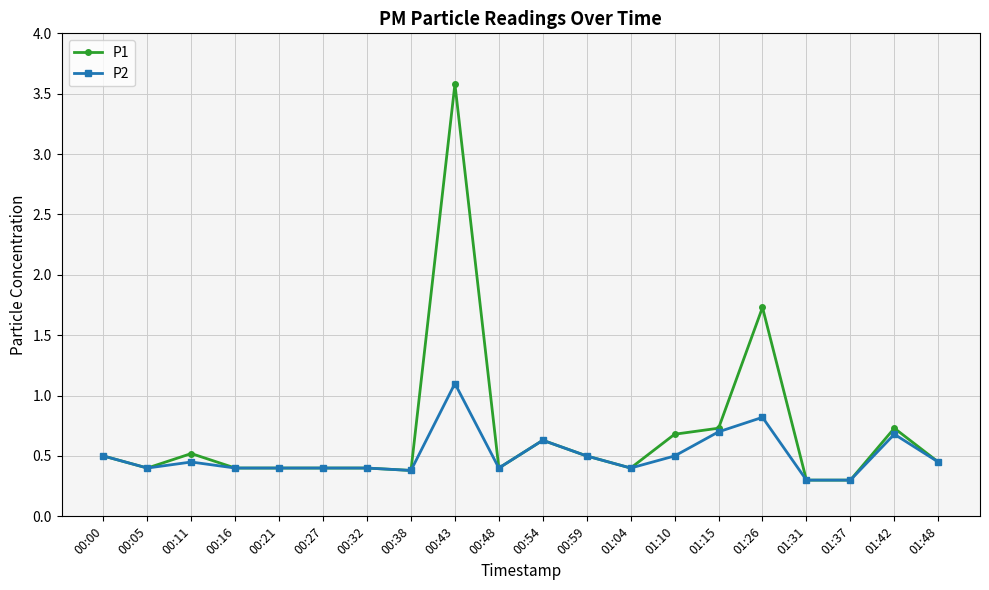

How many data points does each series have?

20